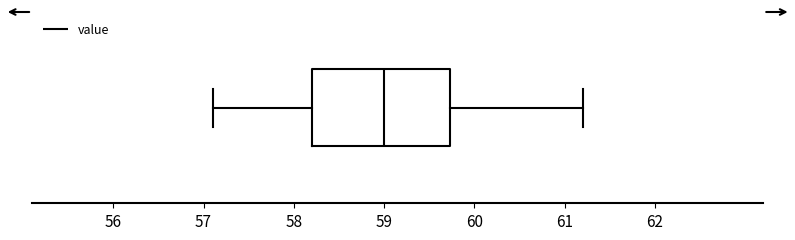

Where is the right edge of the box on the x-axis? The values are not printed on the chart, so give them approximately, as read against the axis.

59.7